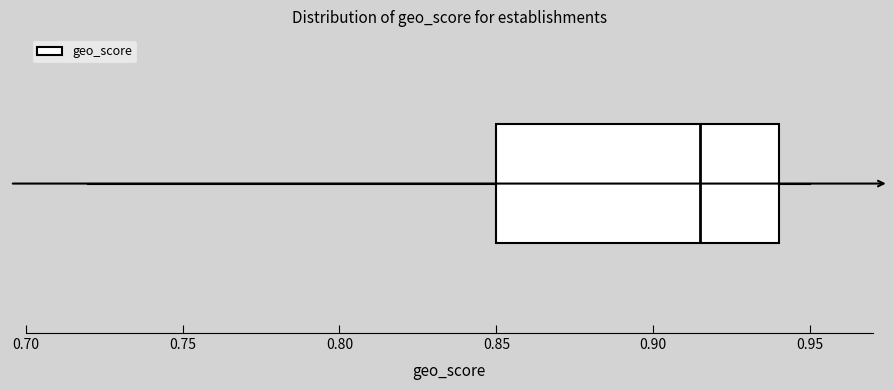

Read this box plot against the x-axis: the position of the median line, the range covered by the box, and the ends of both whiskers. The values are not printed on the chart, so give them approximately, as read against the axis.

median 0.915, box 0.850 to 0.940, whiskers 0.720 to 0.950